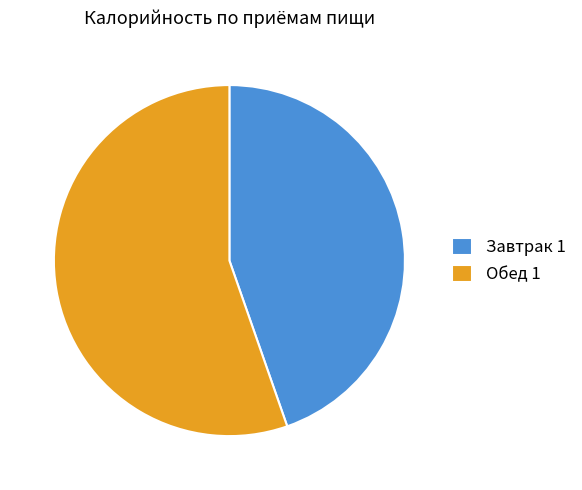

Rank the categories by value from highest to lowest.

Обед 1, Завтрак 1